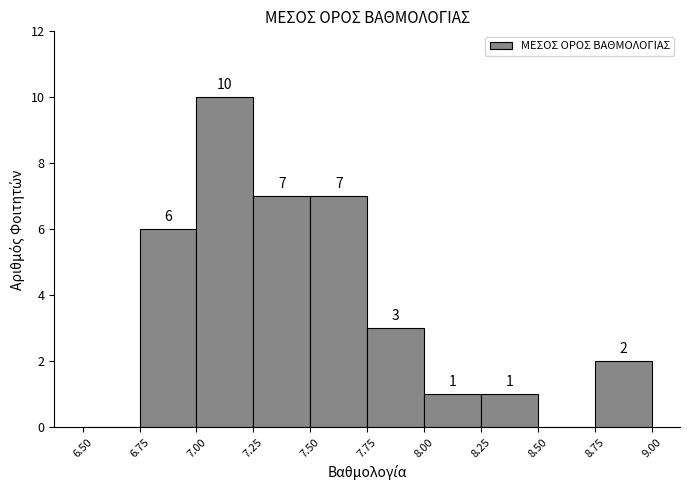

Which range on the x-axis has the tallest bar?

7.00 to 7.25